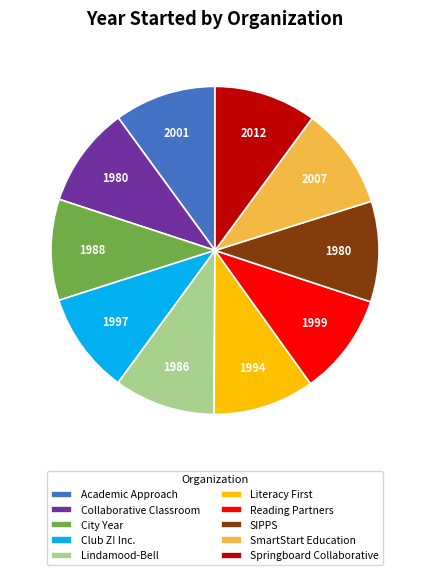

How many segments does this pie chart have?

10